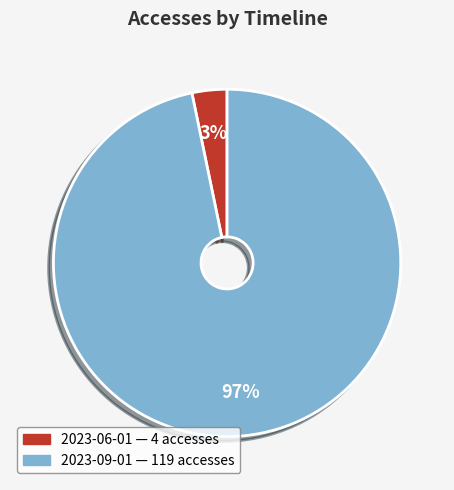

What is the smallest slice in the pie chart?

2023-06-01